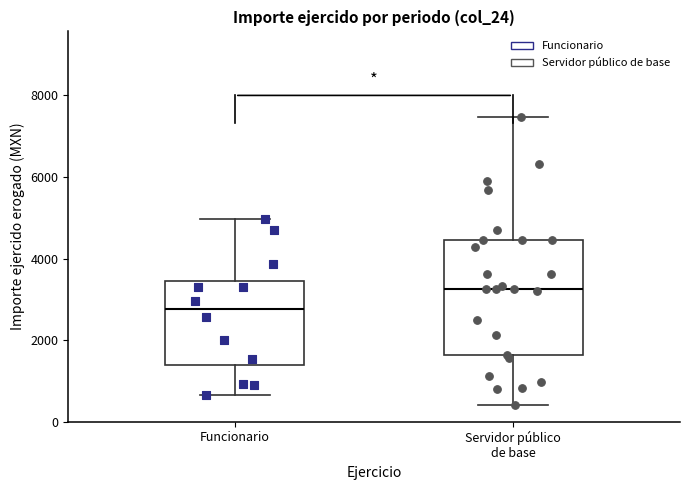

Which box has the lowest median line?

Funcionario